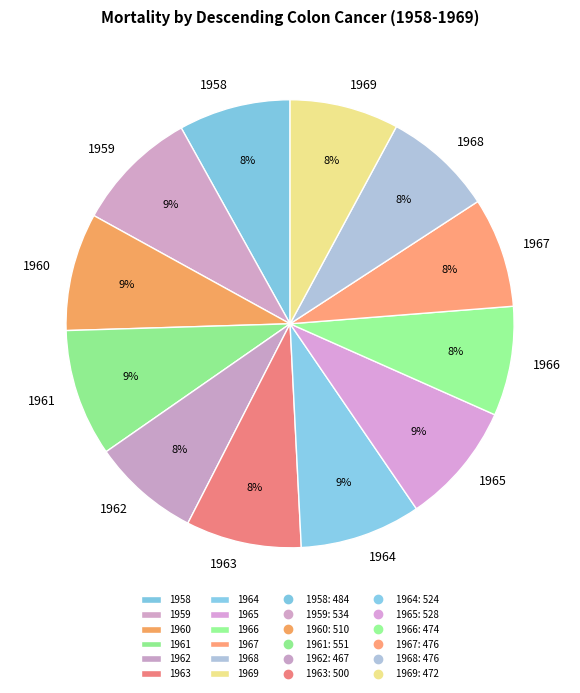

The 1967 slice represents 8% of the pie. True or false?

True